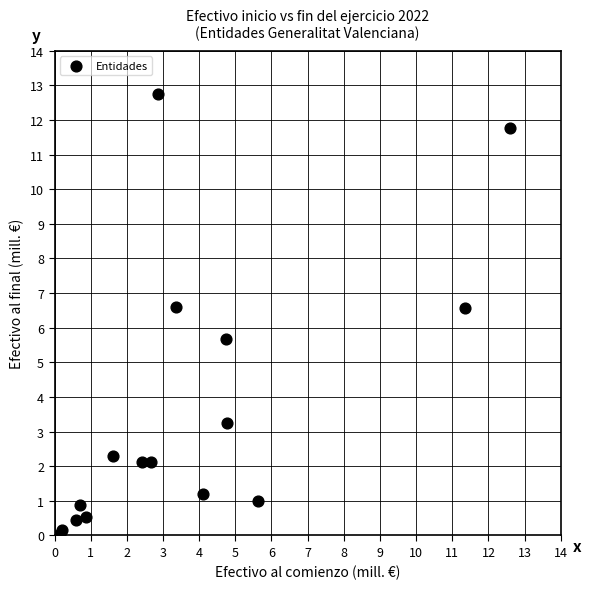

What Y value in the scatter plot is closest to 6?

5.7